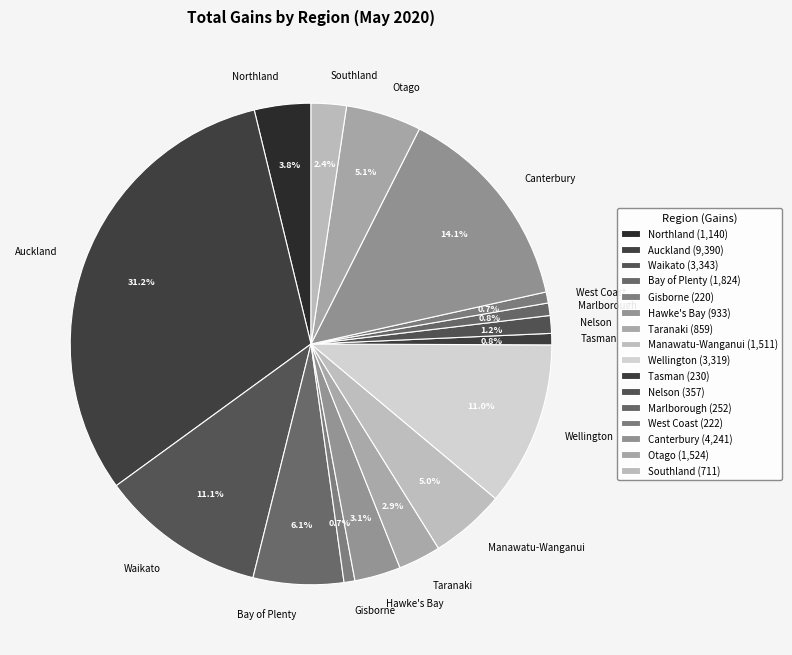

How many segments does this pie chart have?

16